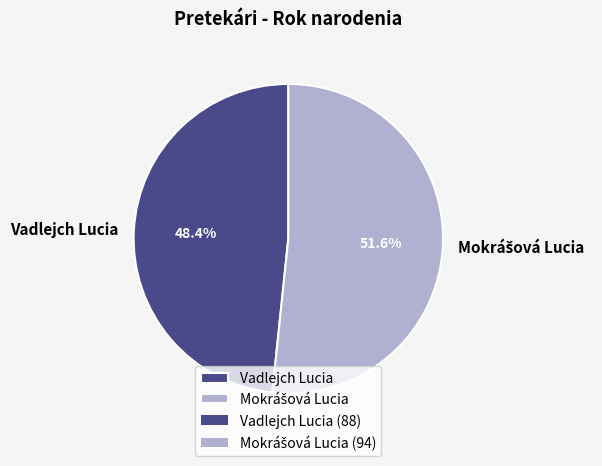

Does any single category account for the majority?

Yes